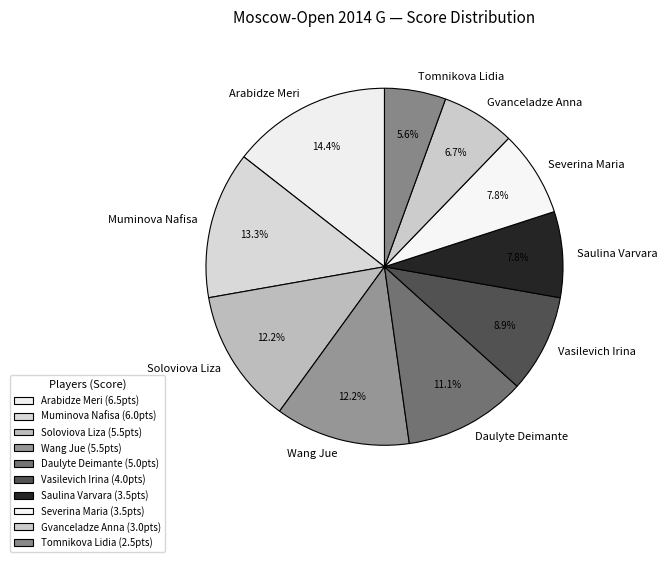

Is the sum of Soloviova Liza and Gvanceladze Anna greater than half?

No